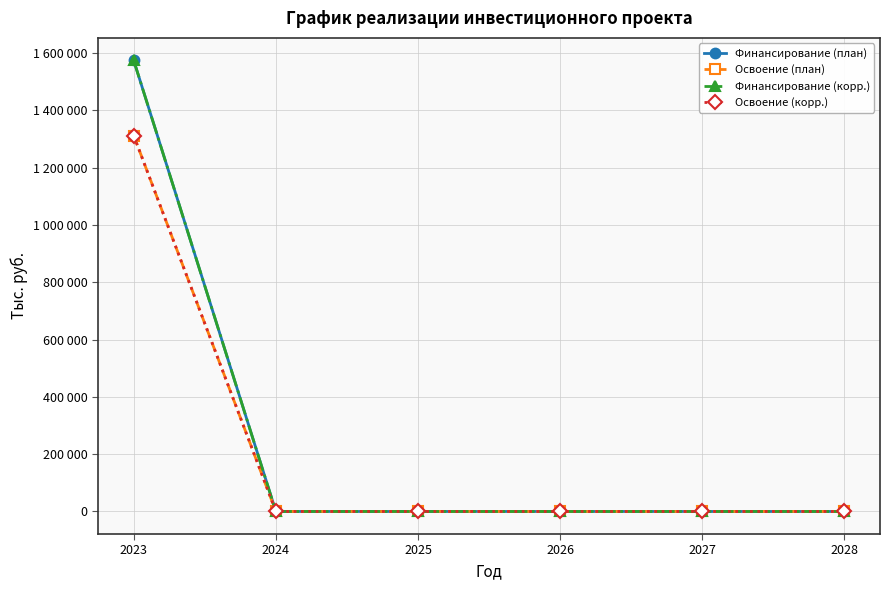

Is this an area chart (filled region under the line)?

No